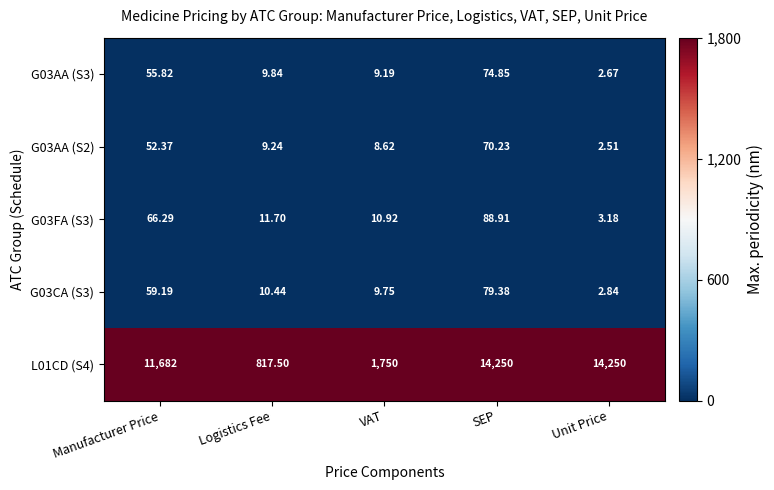

At which label is G03AA (S2) closest to 36?

Manufacturer Price